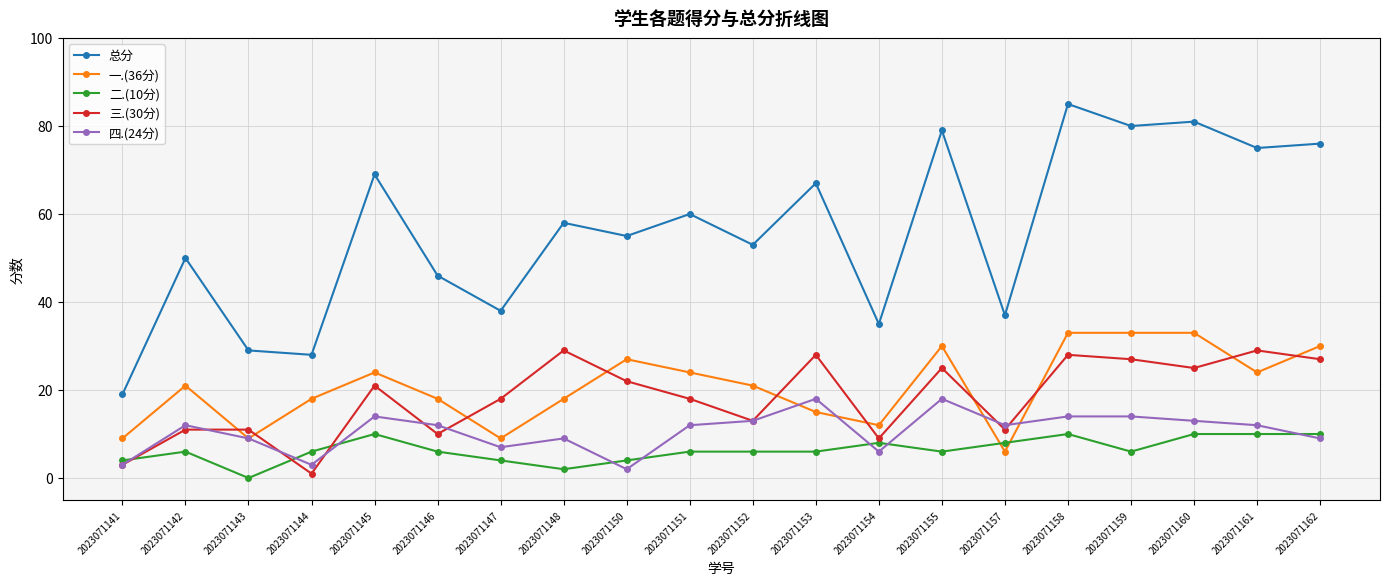

True or false: 四.(24分) has more than 2 points higher than both neighbors.

True